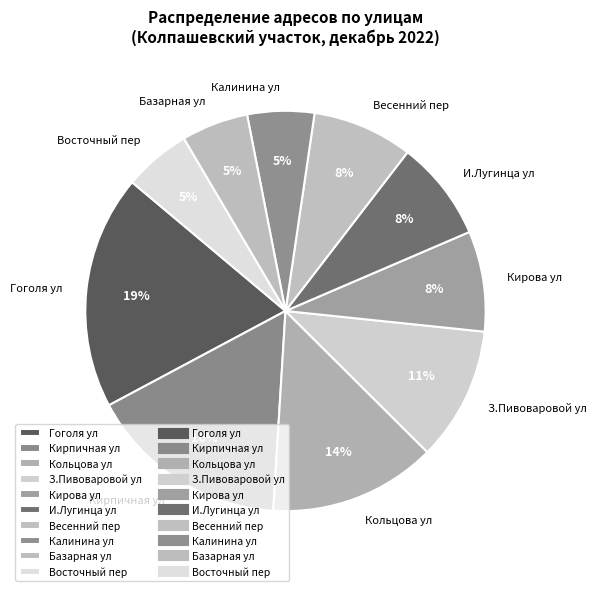

To the nearest percent, what is the difference between the largest and smallest slice percentages?

14%